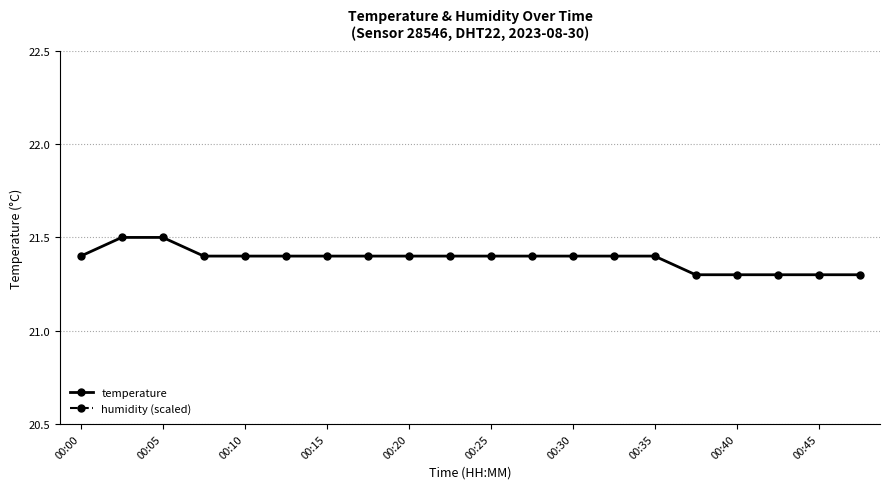

True or false: temperature has more than 0 interior local peaks.

False